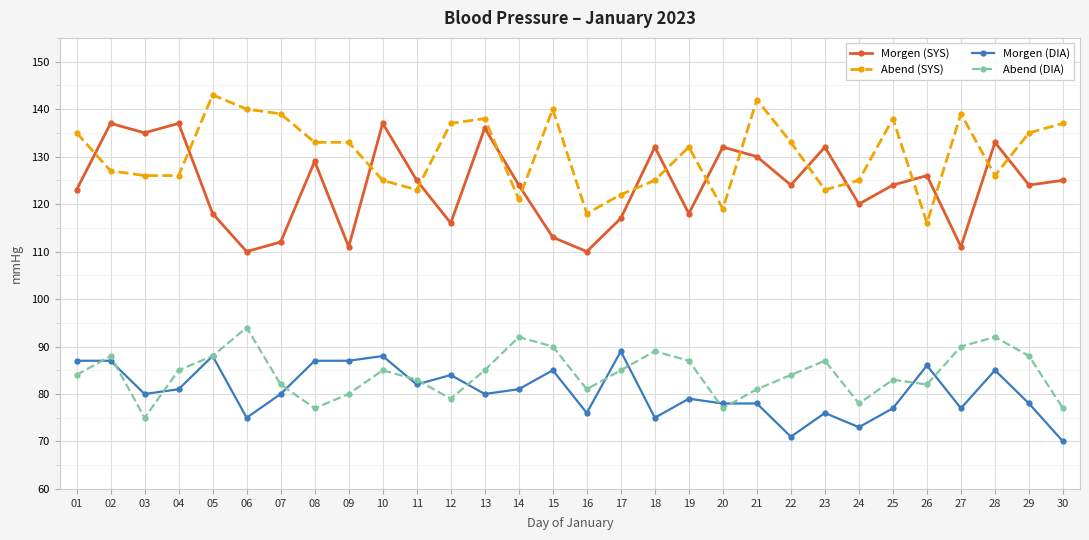

True or false: Abend (SYS) and Abend (DIA) intersect in this chart.

False